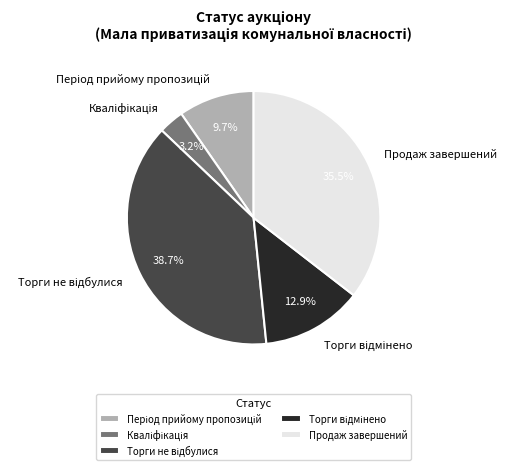

Is there any slice that represents more than half of the pie?

No